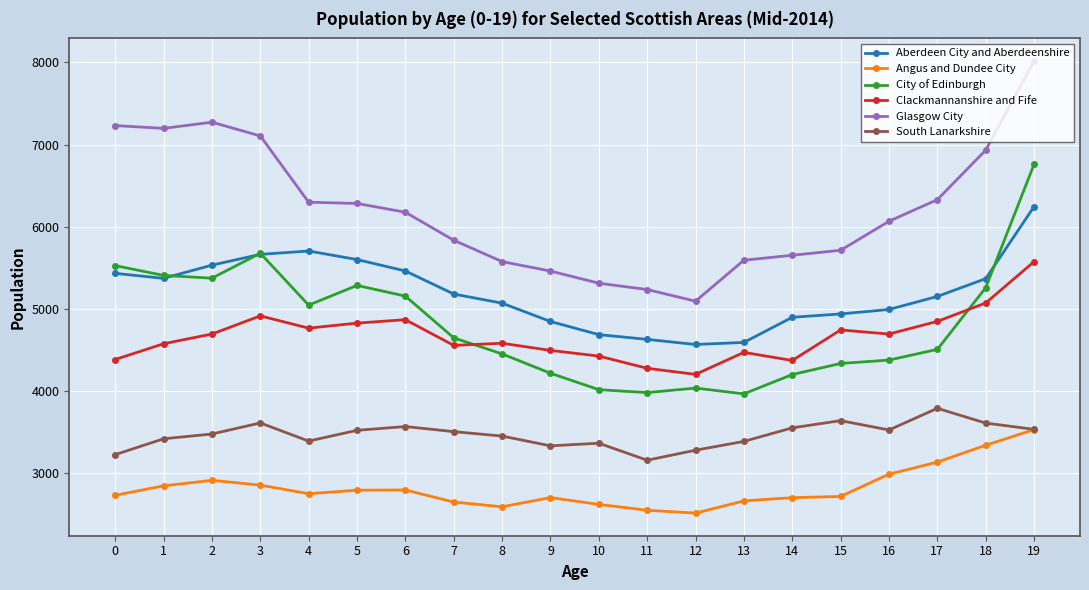

What are all the series names shown in the legend?

Aberdeen City and Aberdeenshire, Angus and Dundee City, City of Edinburgh, Clackmannanshire and Fife, Glasgow City, South Lanarkshire